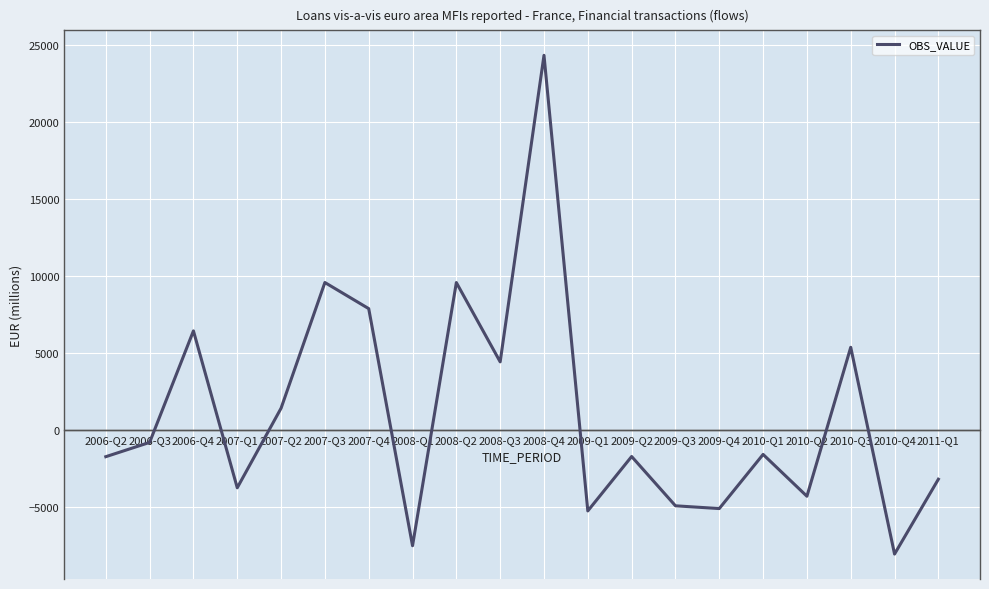

What is the change in value from 2007-Q4 to 2011-Q1?

-11095